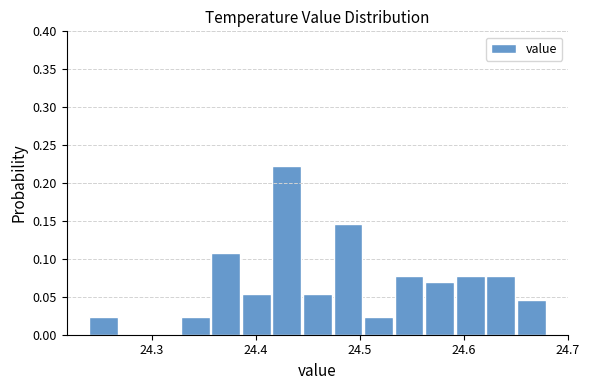

Read against the x-axis, roughly where is the centre of the tallest bar?

24.43